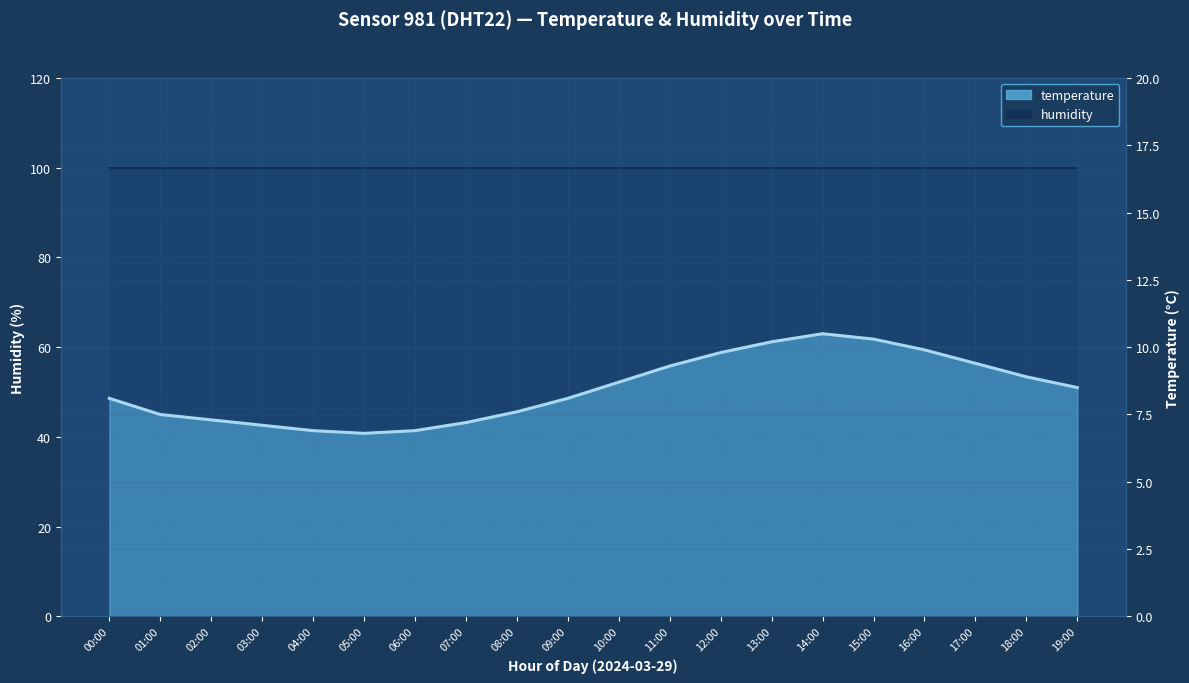

What is the average value?

8.4